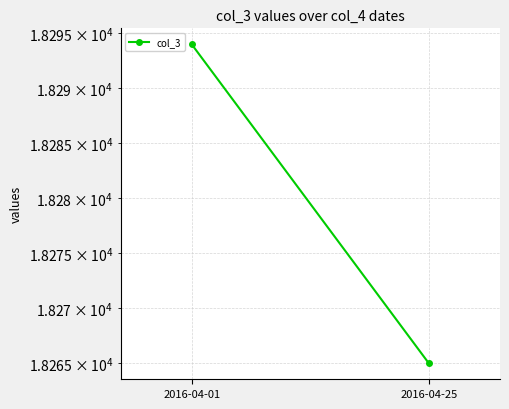

What is the sum of the values at 2016-04-01 and 2016-04-25?

36559